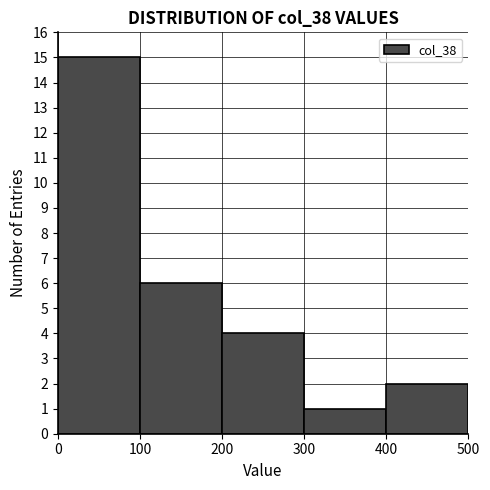

Over which range of the x-axis is the bar tallest?

0 to 100